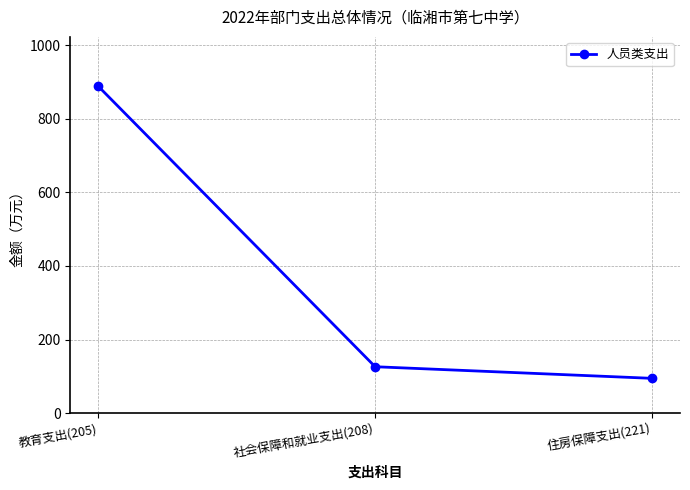

List the labels in order of value, smallest first.

住房保障支出(221), 社会保障和就业支出(208), 教育支出(205)